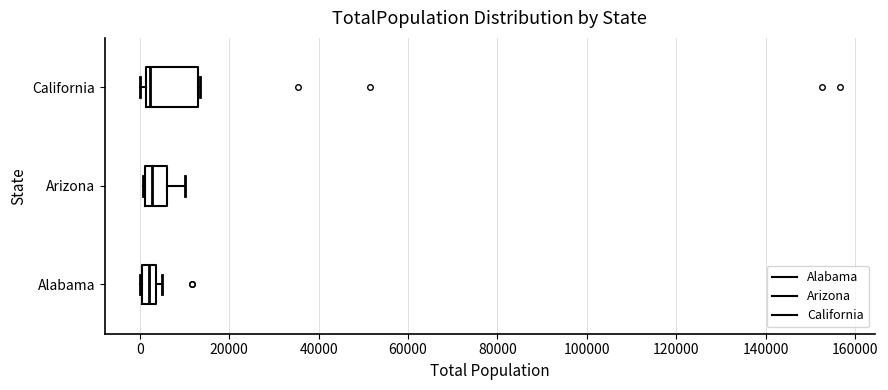

Where is the right edge of the box for California on the x-axis? The values are not printed on the chart, so give them approximately, as read against the axis.

14000